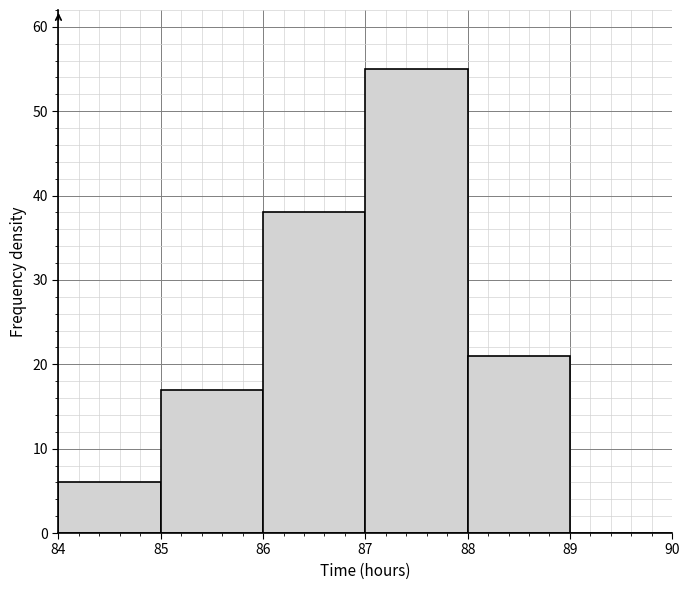

Over which range of the x-axis is the bar tallest?

87 to 88